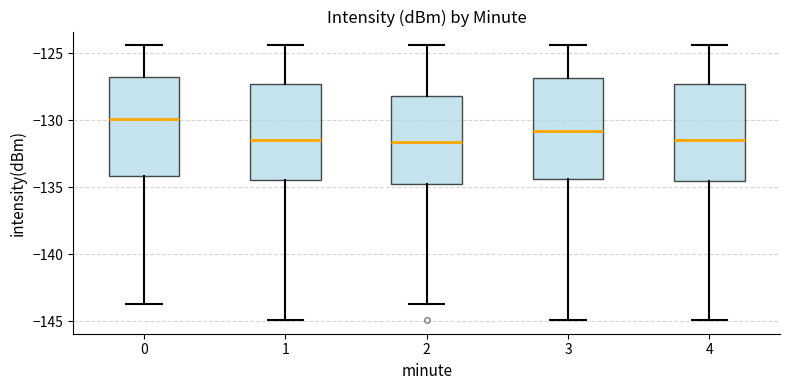

Reading left to right, read every box against the y-axis: the position of its median line, the range the box covers, and the ends of its whiskers. The values are not printed on the chart, so give them approximately, as read against the axis.

0: median -130.0, box -134.0 to -127.0, whiskers -143.5 to -124.5
1: median -131.5, box -134.5 to -127.5, whiskers -145.0 to -124.5
2: median -131.5, box -135.0 to -128.0, whiskers -143.5 to -124.5
3: median -131.0, box -134.5 to -127.0, whiskers -145.0 to -124.5
4: median -131.5, box -134.5 to -127.5, whiskers -145.0 to -124.5